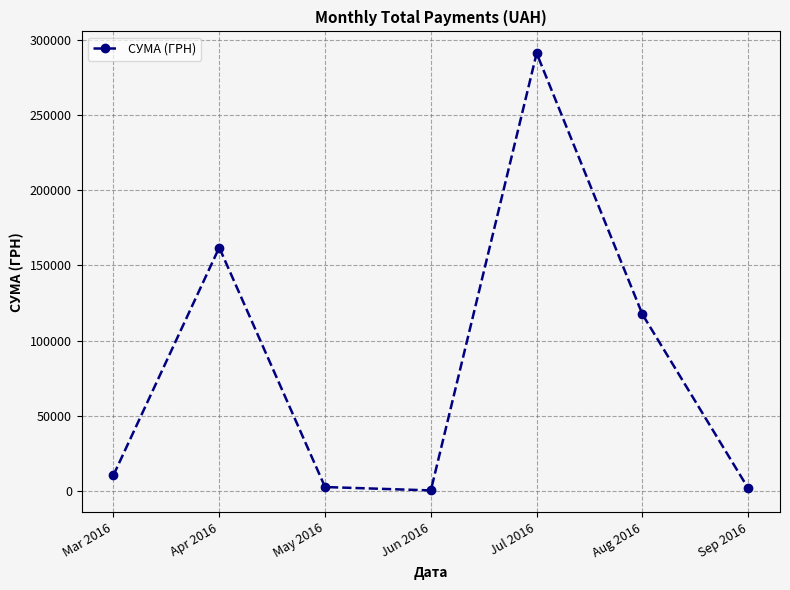

The value at Jul 2016 is 483011.2. True or false?

False